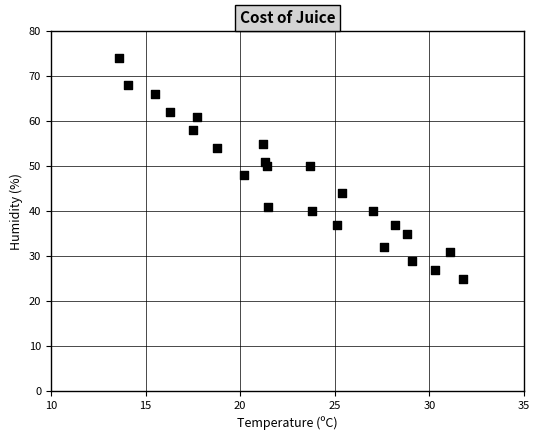

What is the range of Y values (max minus min)?

49